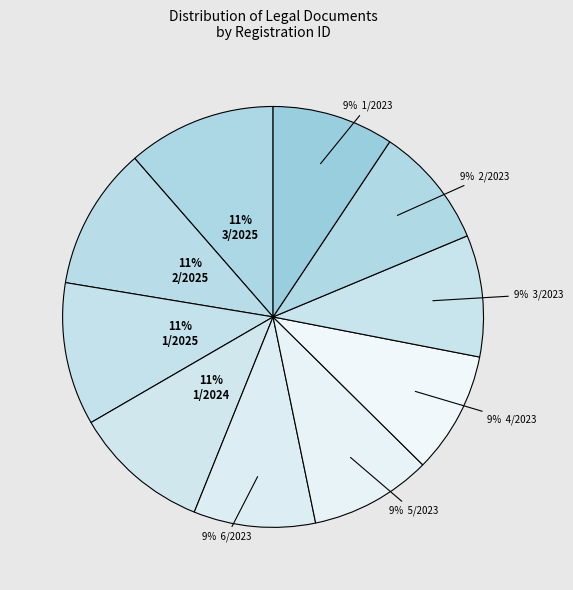

How many slices are in this pie chart?

10